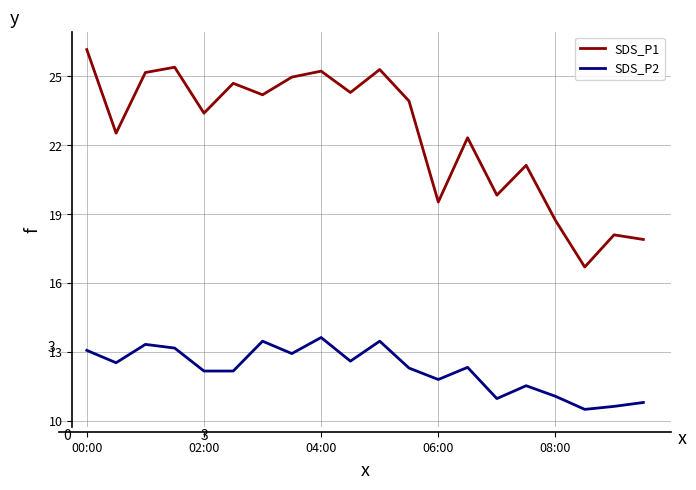

What is the minimum value for SDS_P1?

16.7